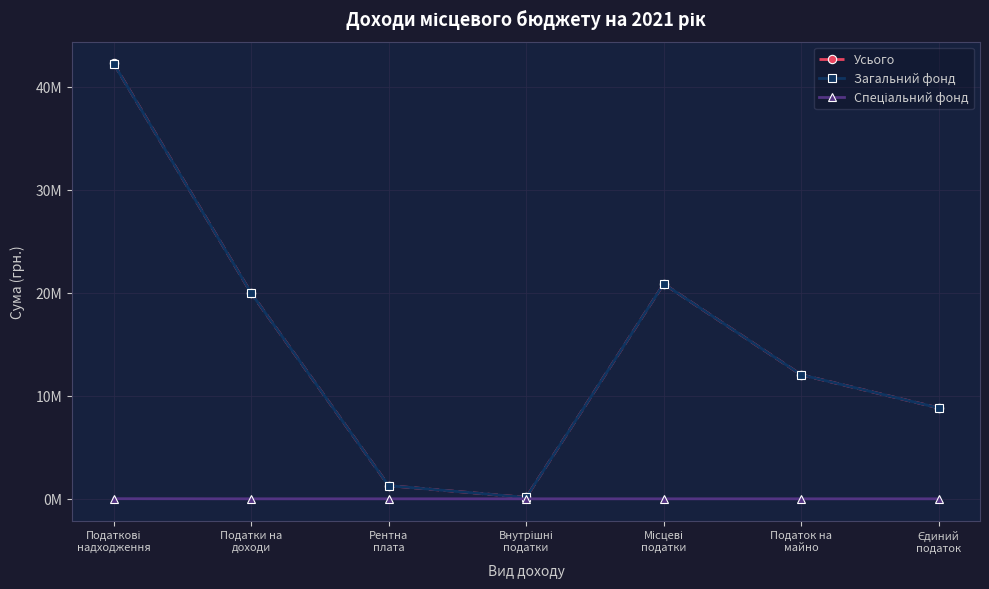

Is this an area chart (filled region under the line)?

No